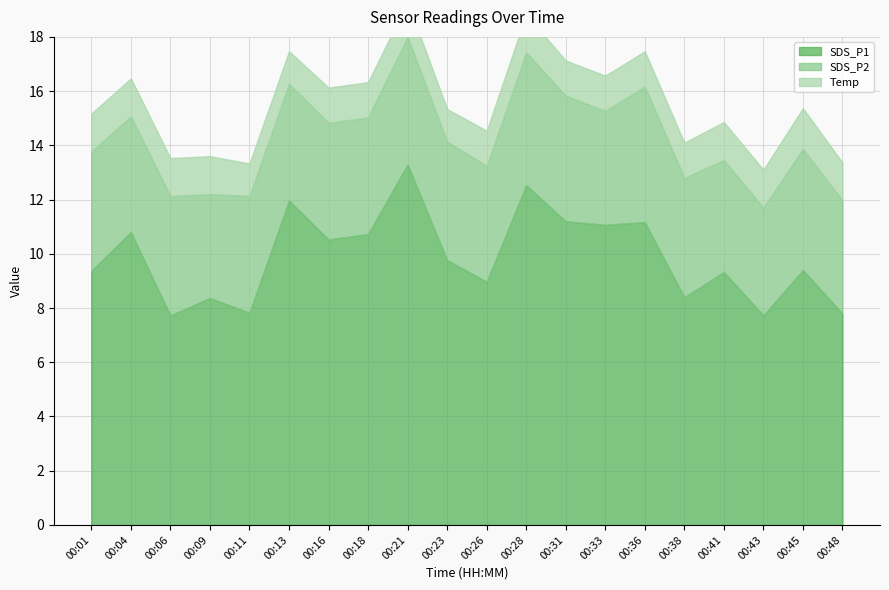

At which category is the sum across all series the highest?

00:21